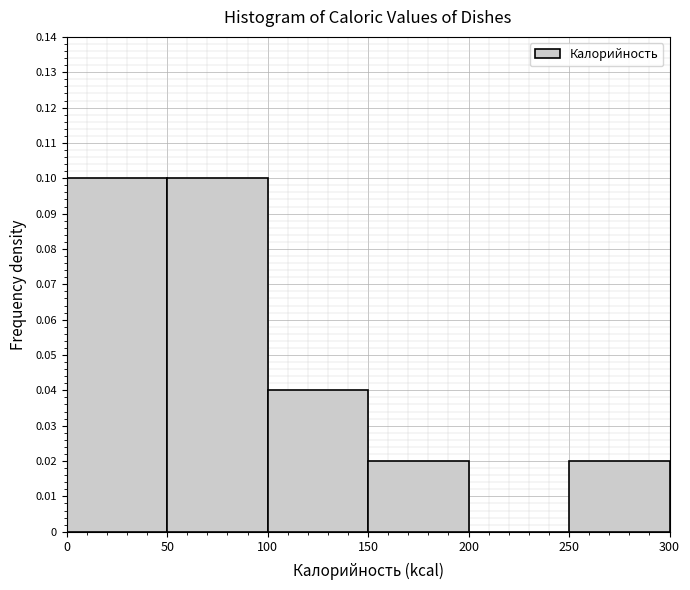

How tall is the bar that spans 100 to 150 on the x-axis? The values are not printed on the chart, so give them approximately, as read against the axis.

0.04